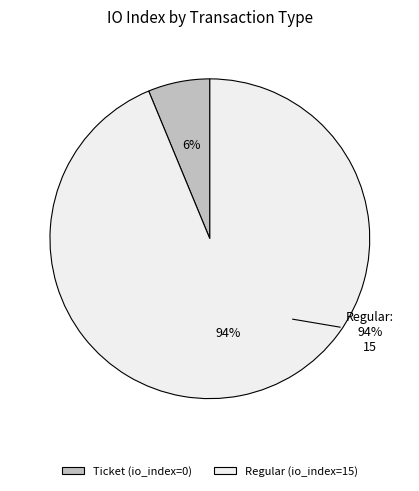

Which slice is the largest?

Regular (io_index=15)